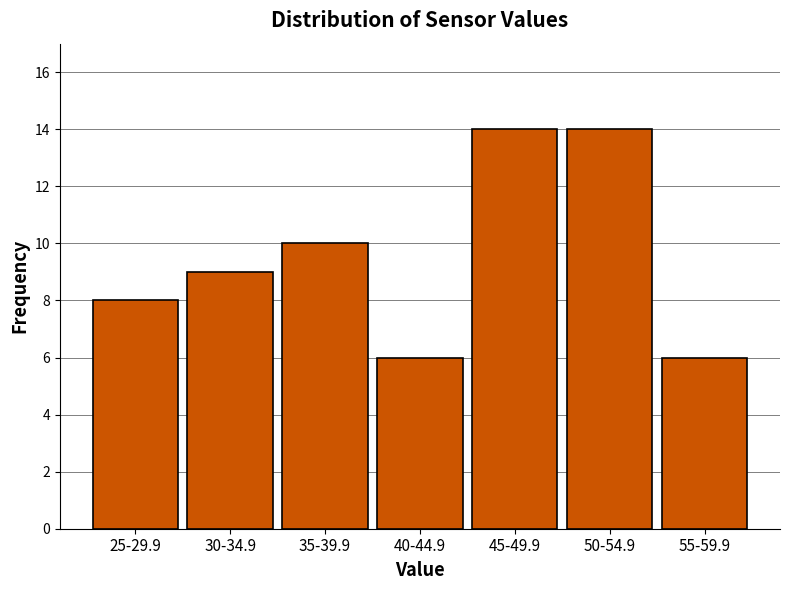

Reading left to right, what are all the values shown in this chart?

8	9	10	6	14	14	6